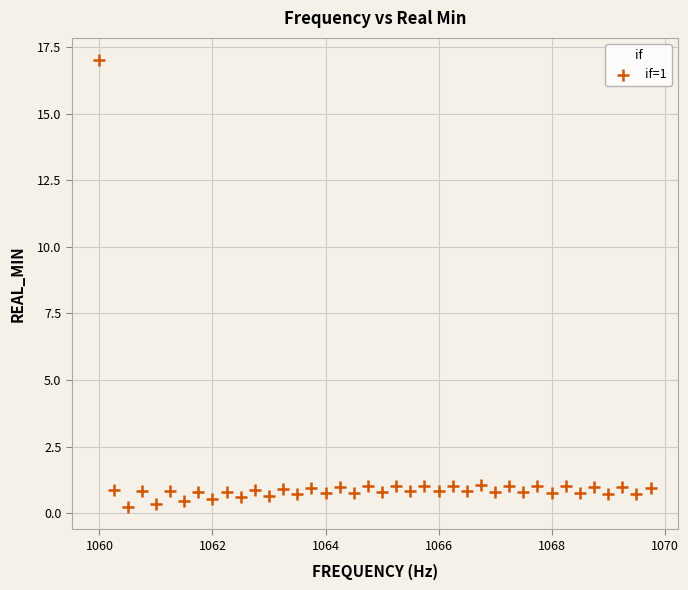

What is the range of X values (max minus min)?

9.8